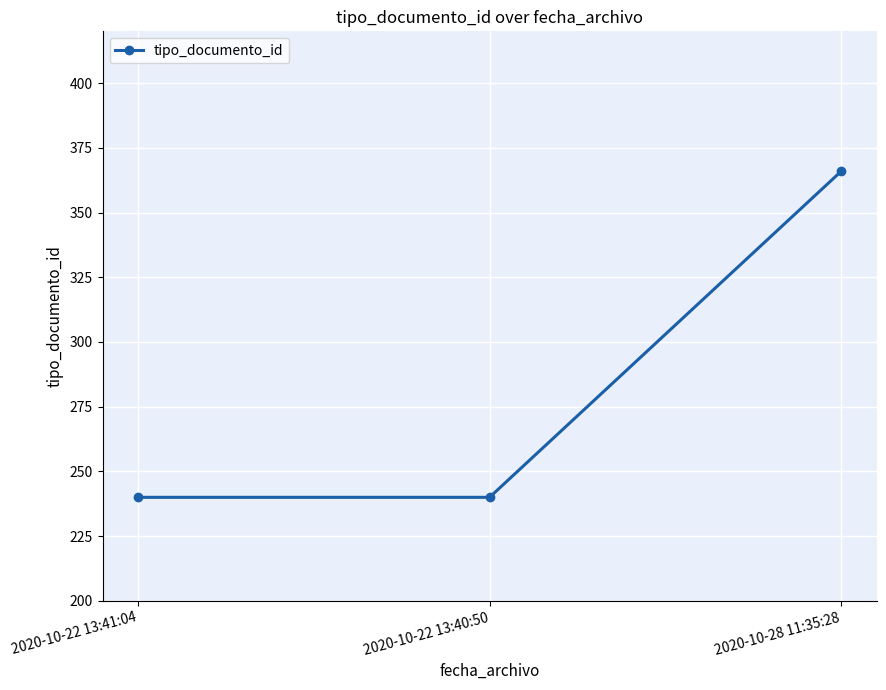

What is the change in value from 2020-10-22 13:40:50 to 2020-10-28 11:35:28?

+126